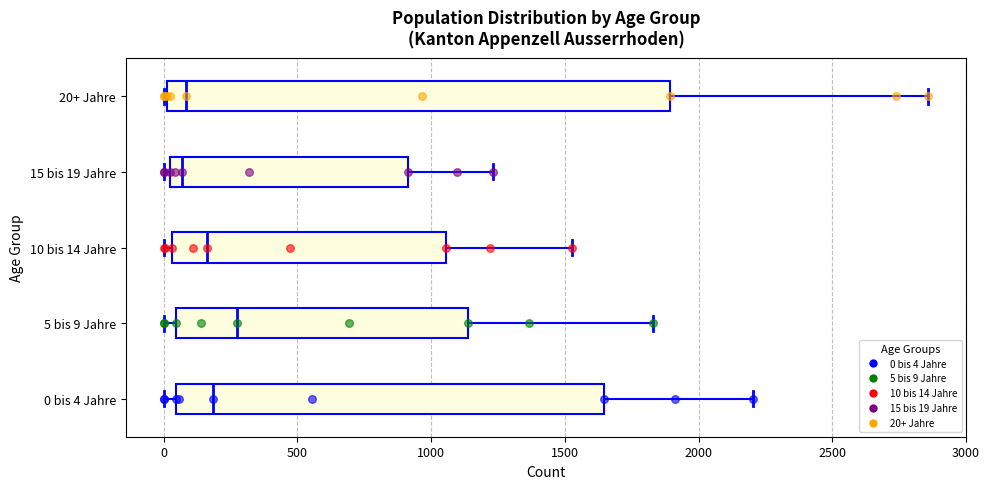

Where does the median line of the box for 0 bis 4 Jahre sit on the x-axis? The values are not printed on the chart, so give them approximately, as read against the axis.

200